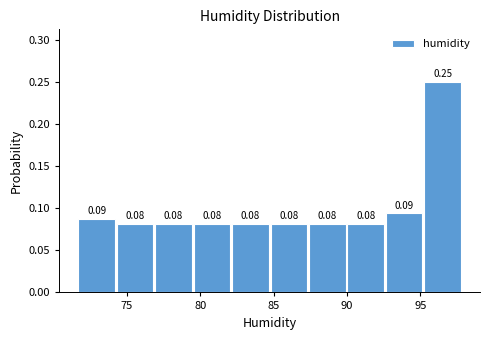

Which range on the x-axis has the tallest bar?

95.5 to 98.0